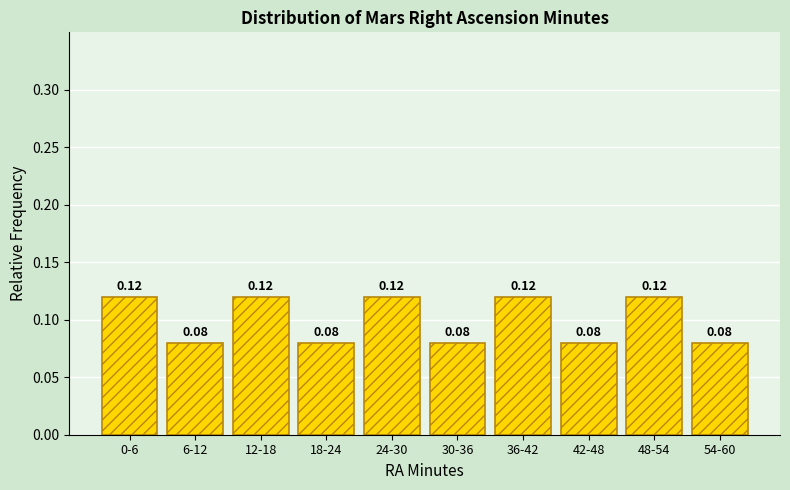

What is the sum of all values?

1.0